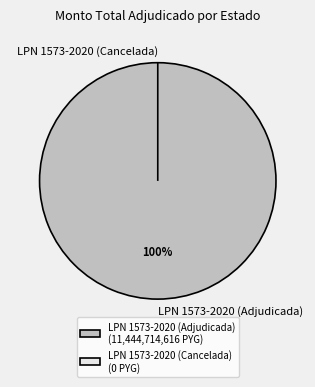

Is there a majority slice in this chart?

Yes